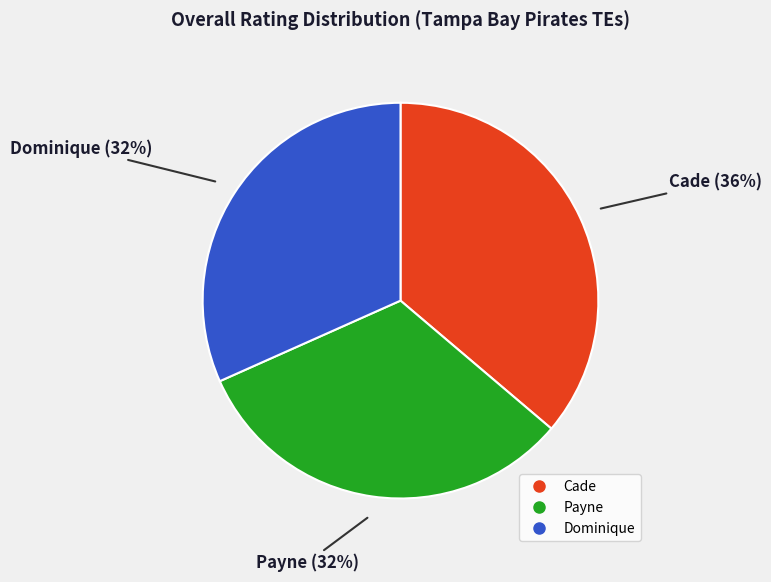

Is it true that Dominique is 32% of the pie?

True